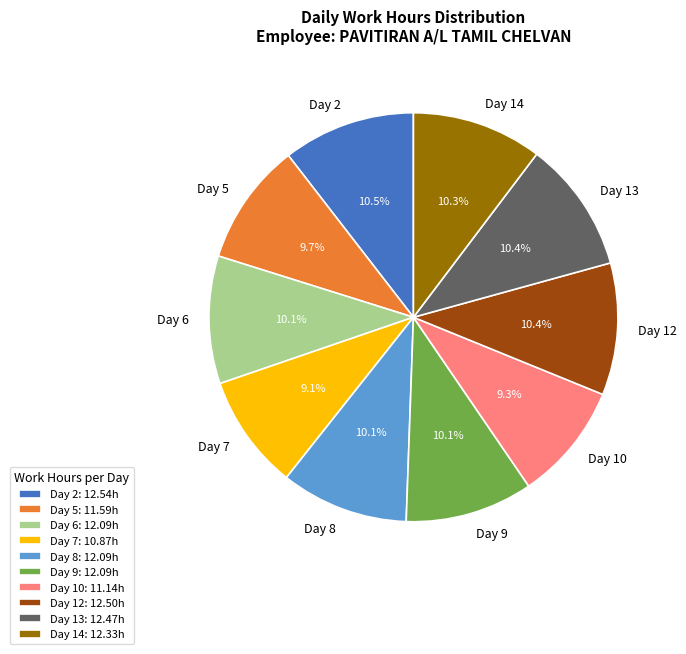

Between Day 9 and Day 10, which is larger?

Day 9